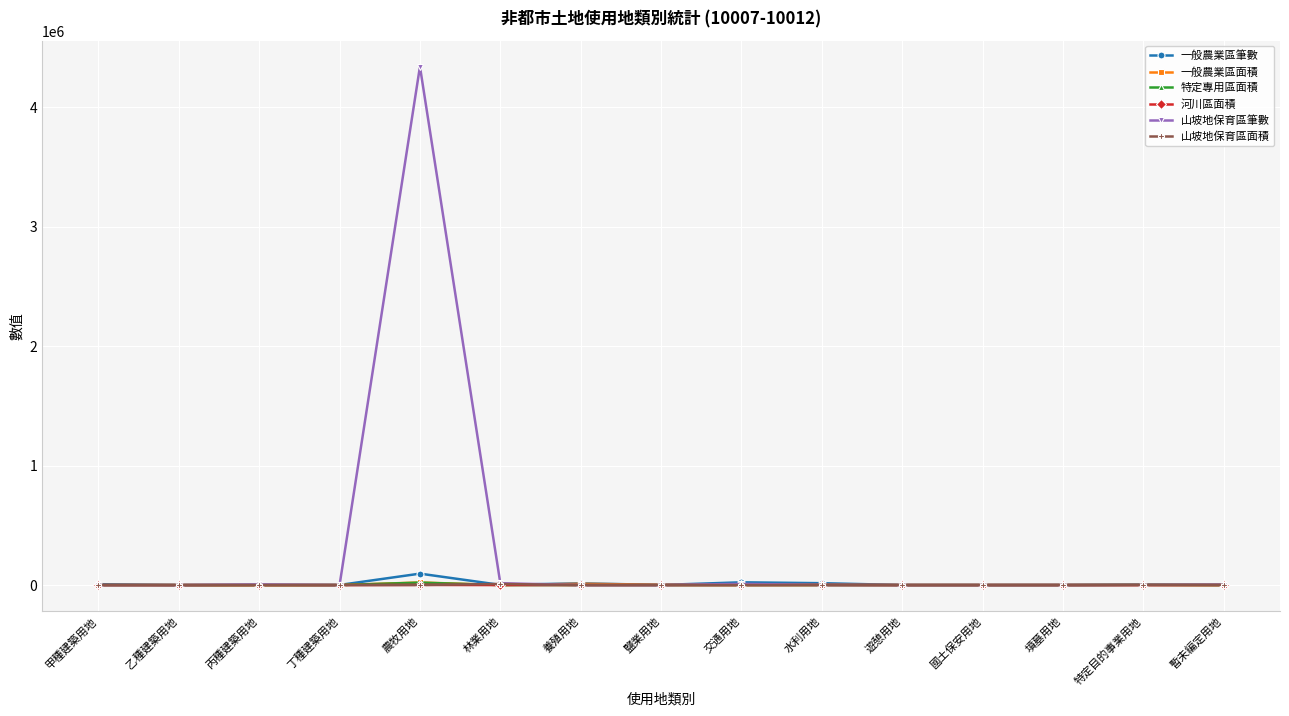

How many lines are shown in the chart?

6